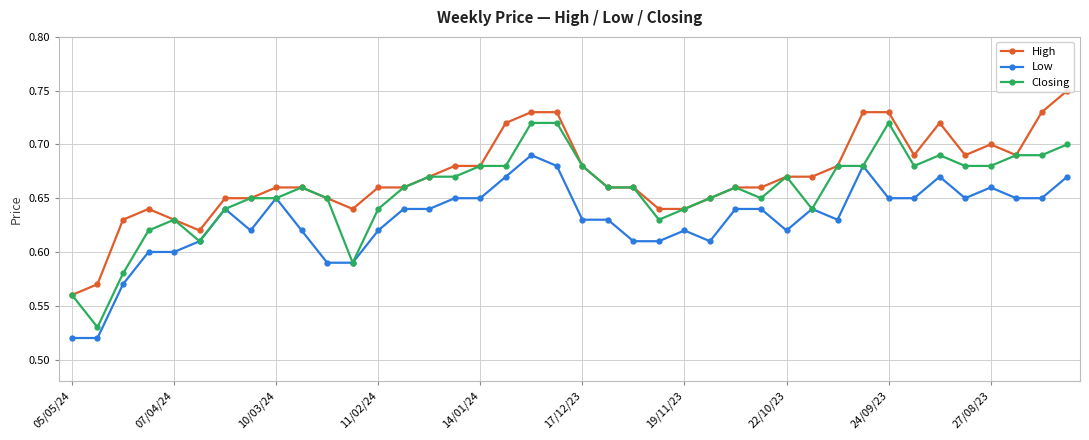

Which series has the largest total across all categories?

High